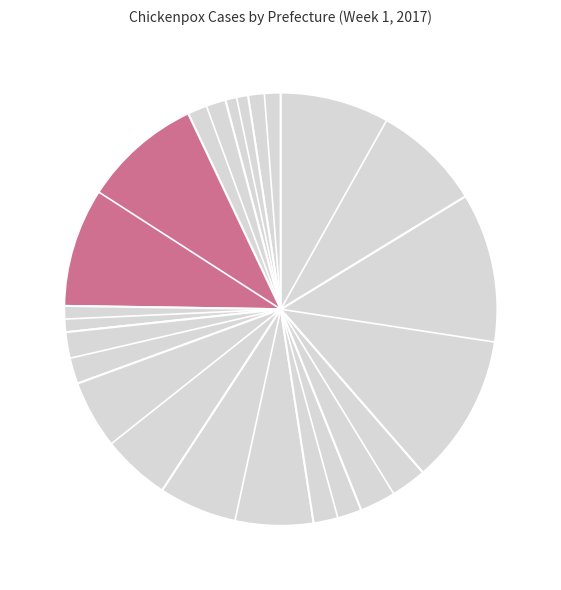

Count the number of slices in the pie.

12